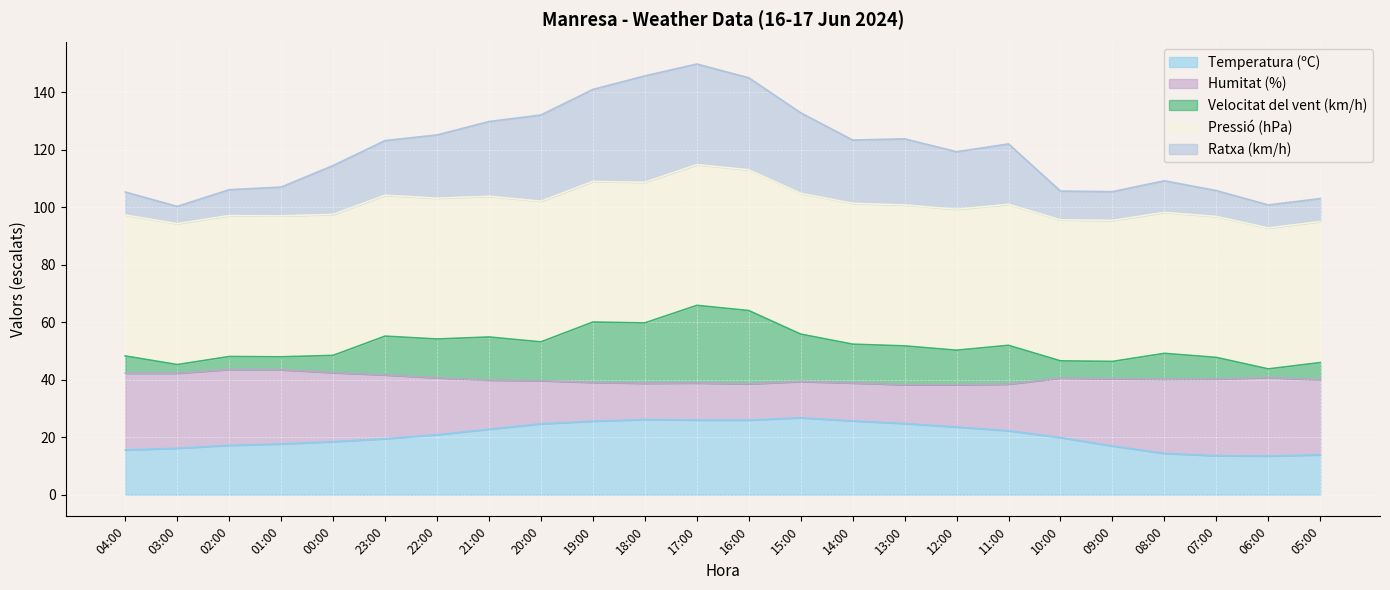

True or false: Temperatura (ºC) and Velocitat del vent (km/h) cross at least once.

False